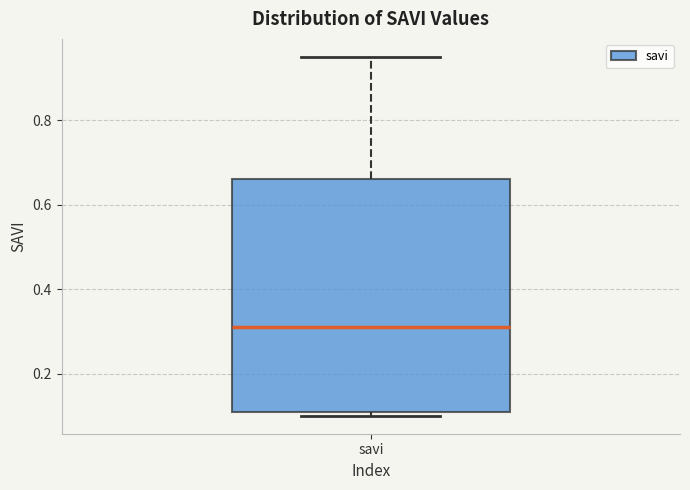

Where is the upper edge of the box for savi on the y-axis? The values are not printed on the chart, so give them approximately, as read against the axis.

0.66